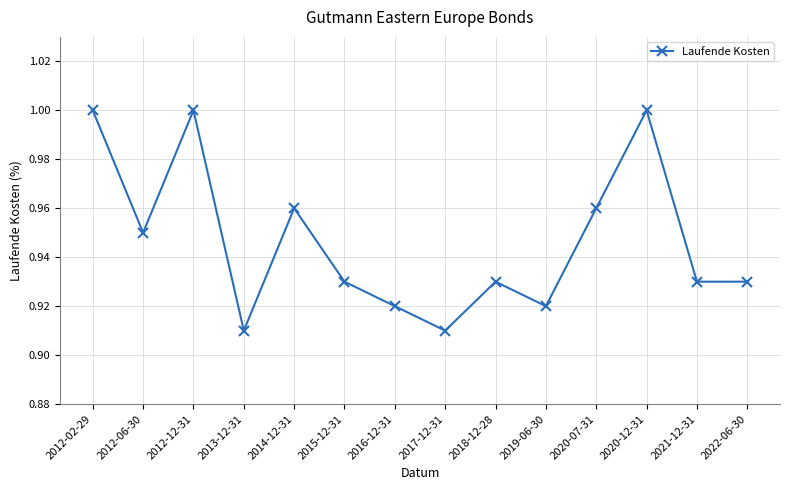

True or false: the data shows 0.5 at 2020-12-31.

False